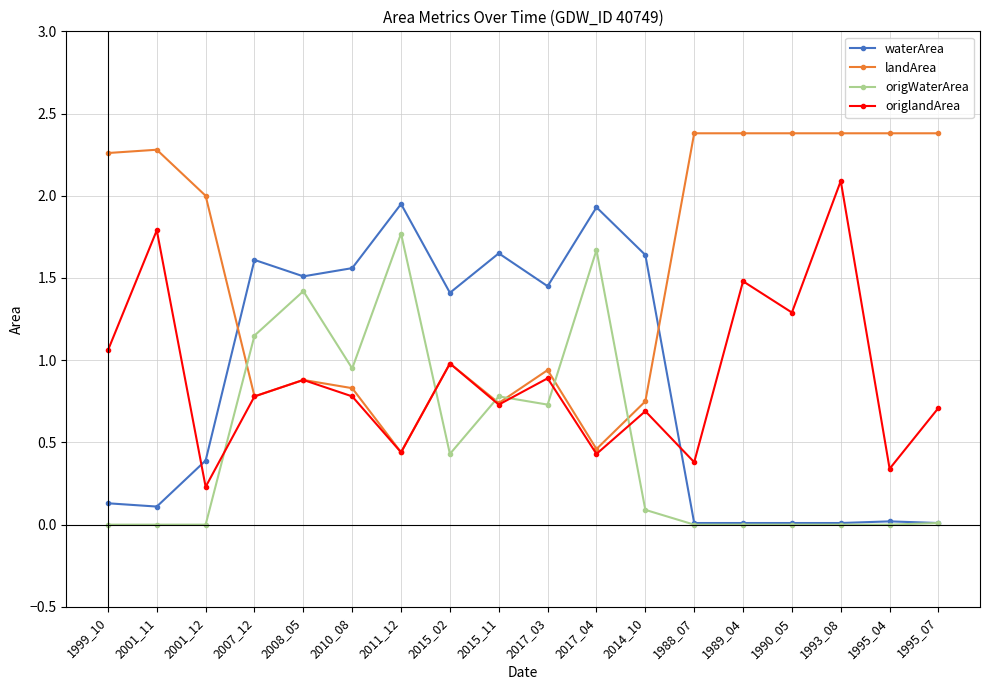

True or false: origlandArea has more than 1 interior local peaks.

True